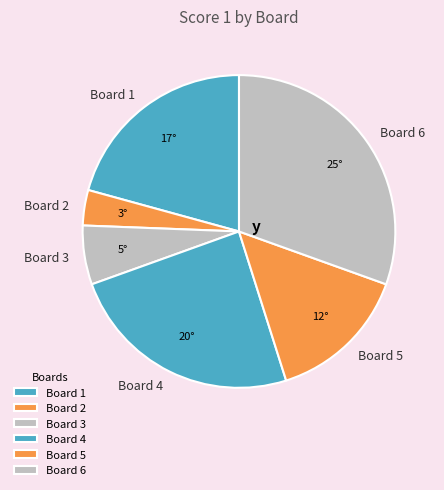

Rank the categories by value from highest to lowest.

Board 6, Board 4, Board 1, Board 5, Board 3, Board 2